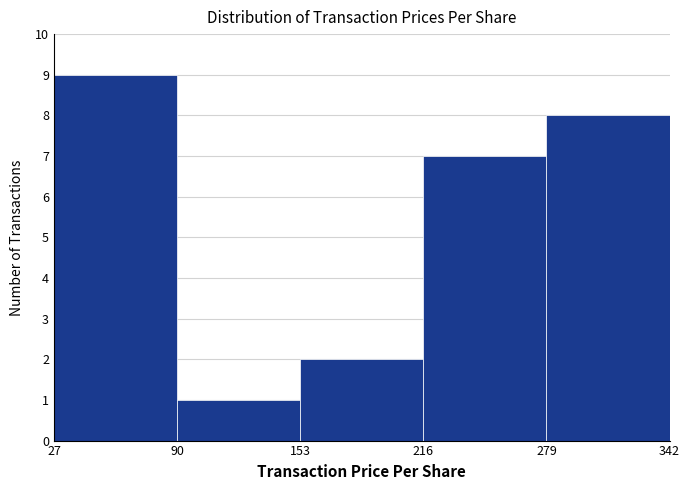

Over which range of the x-axis is the bar tallest?

27 to 90